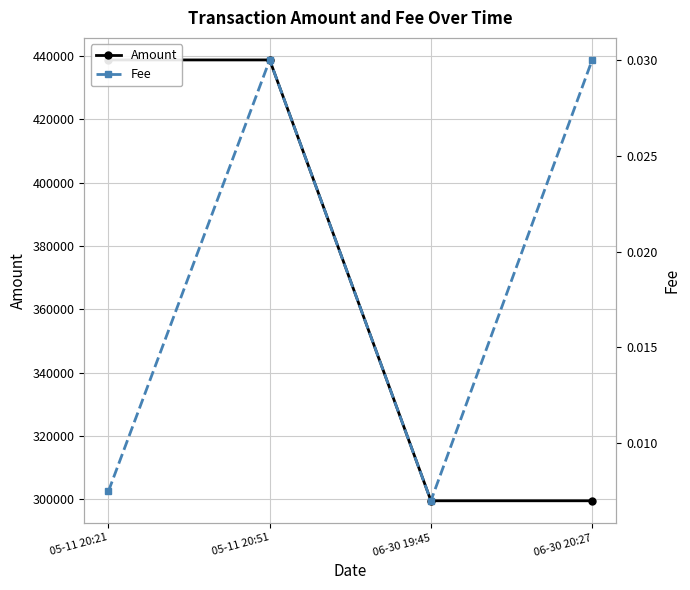

Which series has the largest range (max minus min)?

Amount